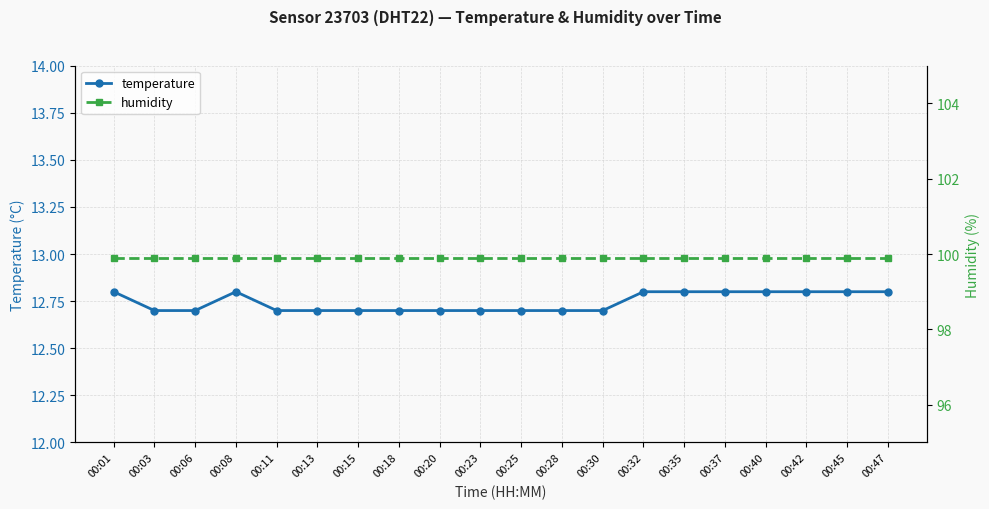

The value of humidity at 00:35 is 173.9. True or false?

False